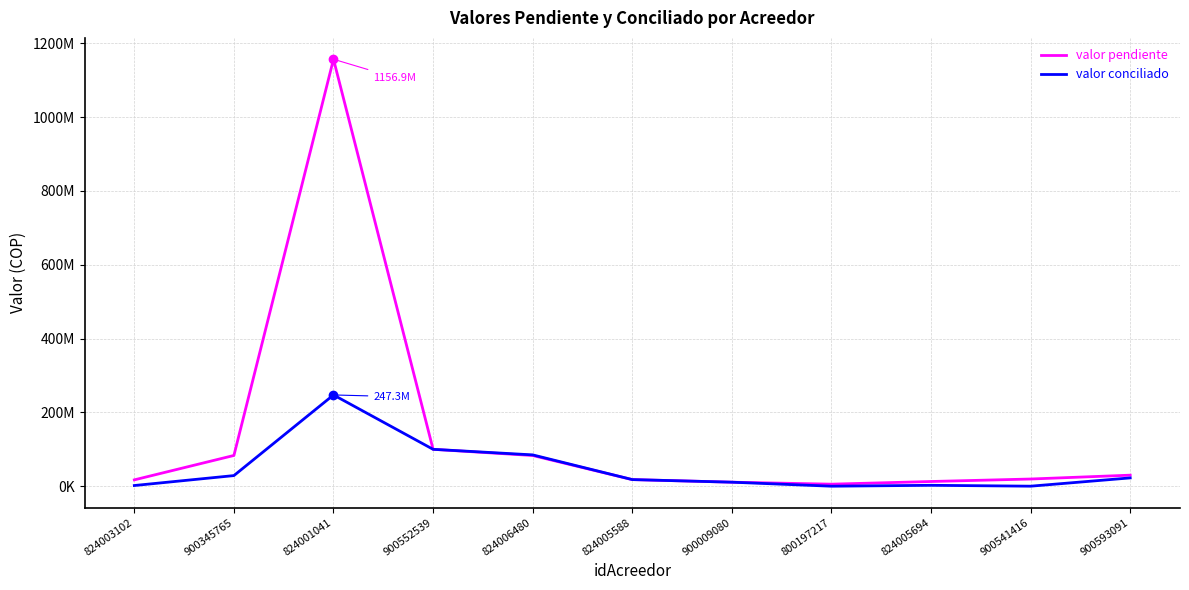

Where does the valor pendiente series first go above 19526098?

900345765